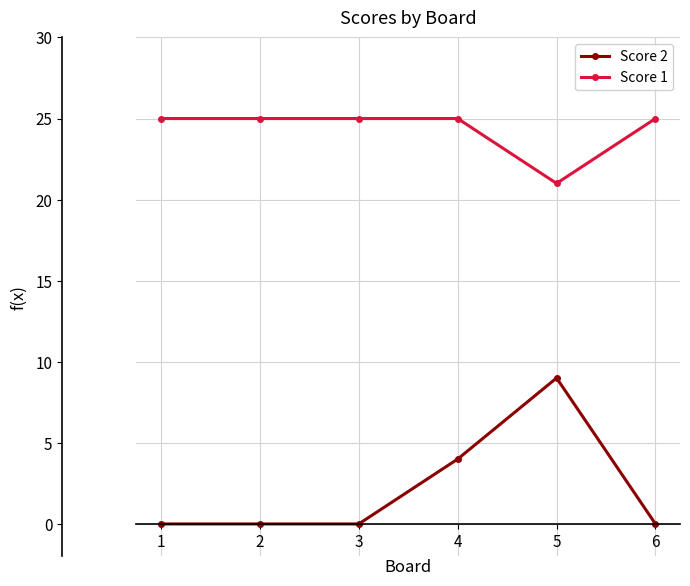

What is the value of the Score 1 point at the 4th from the left?

25